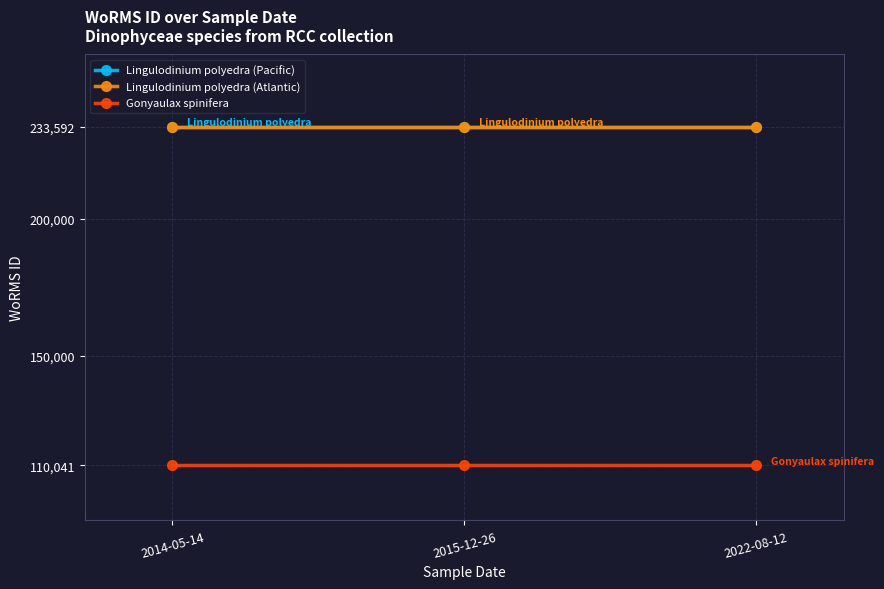

Reading right to left, transcribe all the data shown in this chart.

Lingulodinium polyedra (Pacific): 233592	233592	233592
Lingulodinium polyedra (Atlantic): 233592	233592	233592
Gonyaulax spinifera: 110041	110041	110041